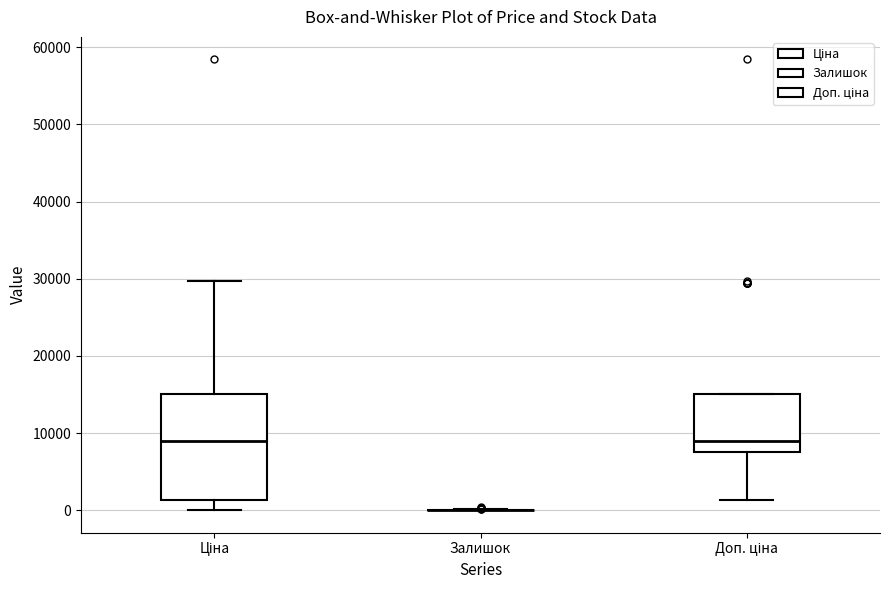

Where does the lower whisker of the box for Ціна end on the y-axis? The values are not printed on the chart, so give them approximately, as read against the axis.

0